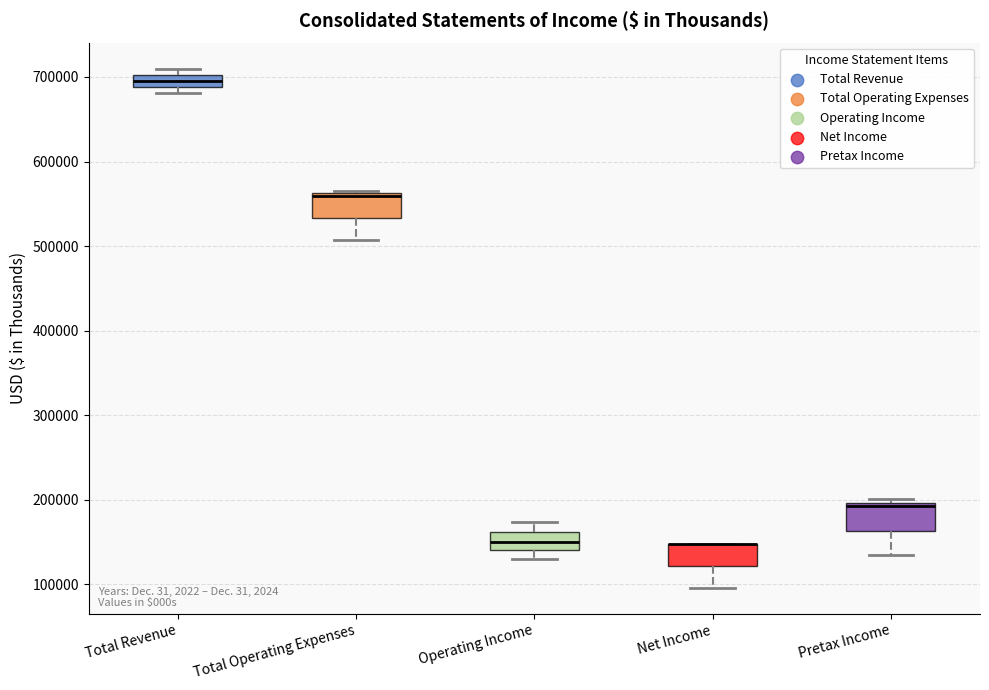

Where is the lower edge of the box for Total Revenue on the y-axis? The values are not printed on the chart, so give them approximately, as read against the axis.

690000